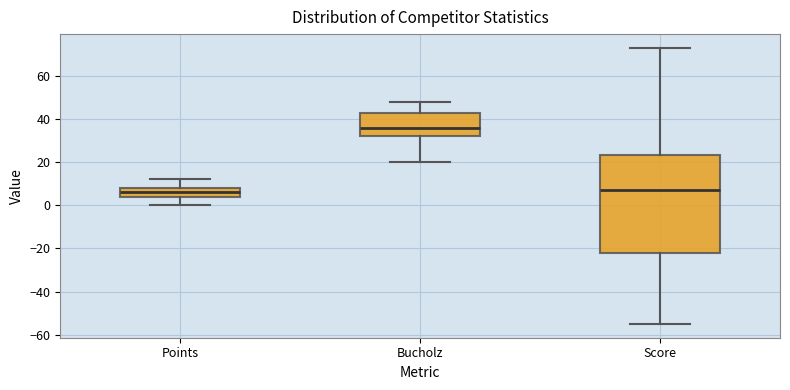

Where does the median line of the box for Points sit on the y-axis? The values are not printed on the chart, so give them approximately, as read against the axis.

6